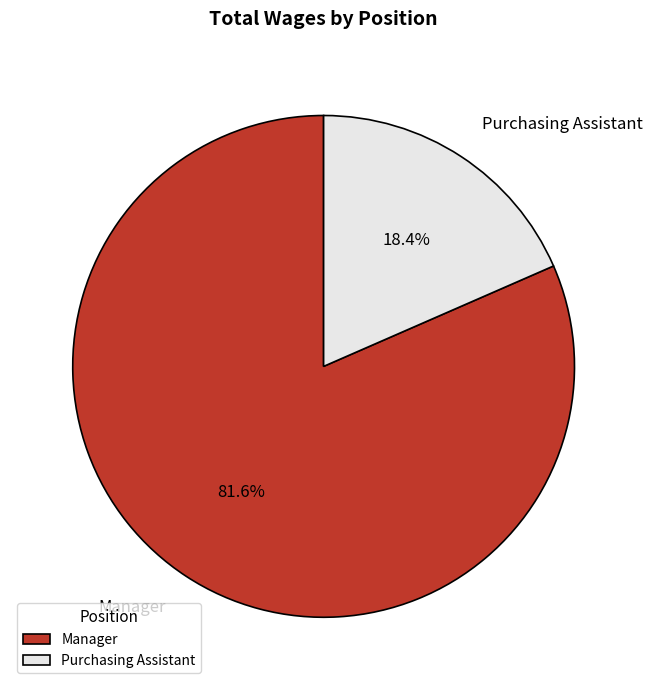

What percentage is the Manager slice, to the nearest percent?

82%